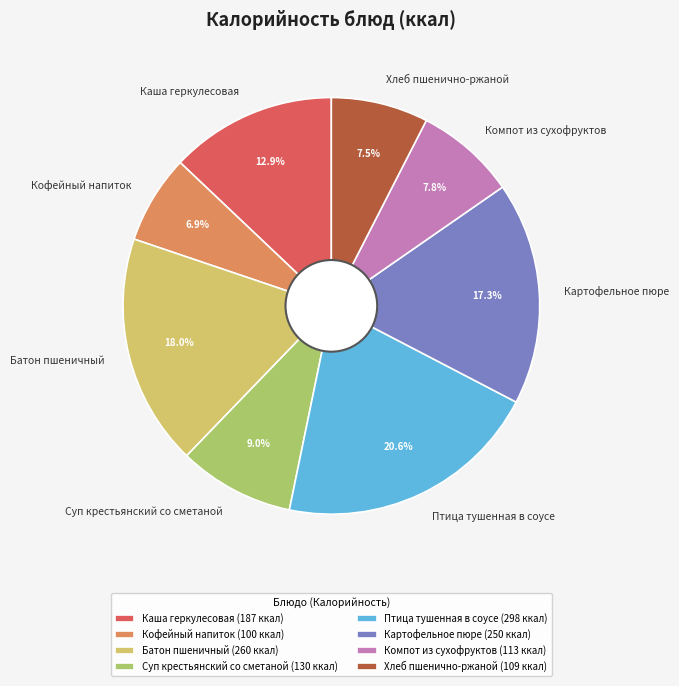

Approximately how many times larger is the value at Каша геркулесовая compared to Батон пшеничный?

0.7